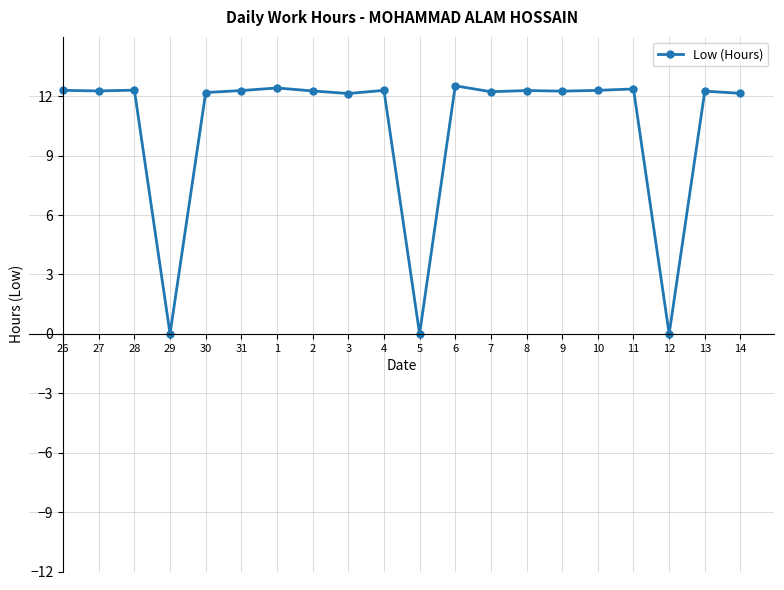

What is the sum of all values?

208.9